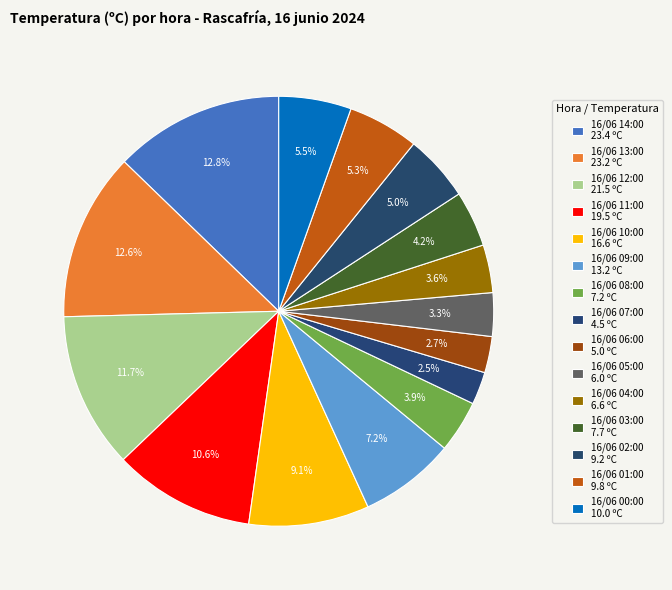

To the nearest percent, what is the combined percentage of 16/06 12:00 and 16/06 03:00?

16%